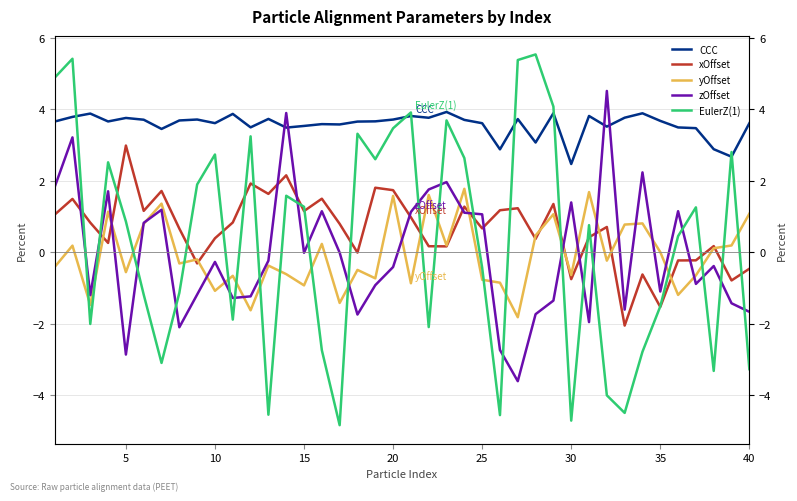

Count the number of categories in the chart.

40